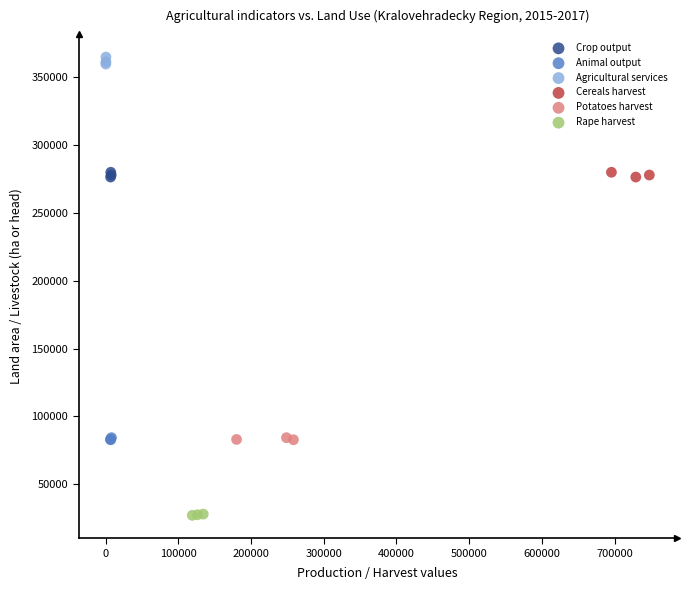

Which series reaches the minimum Y coordinate?

Rape harvest